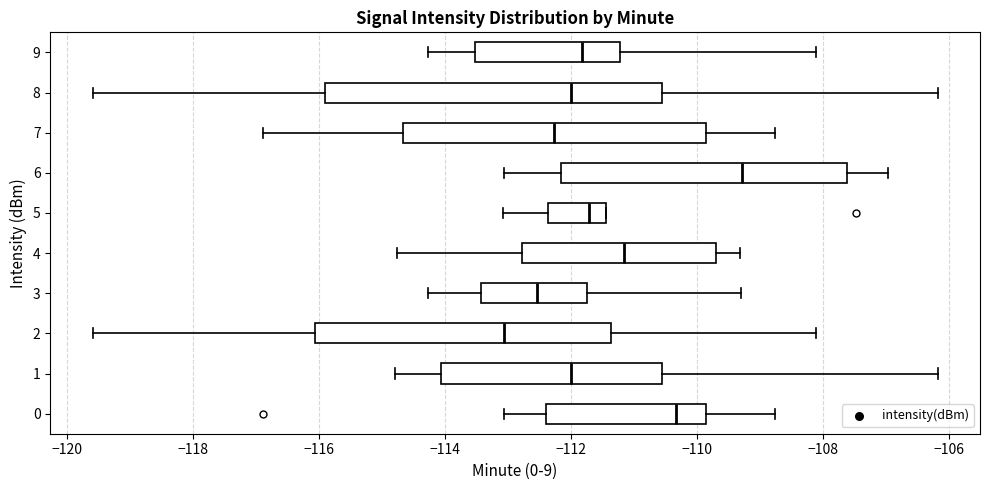

Which box's median line is the furthest to the right?

6